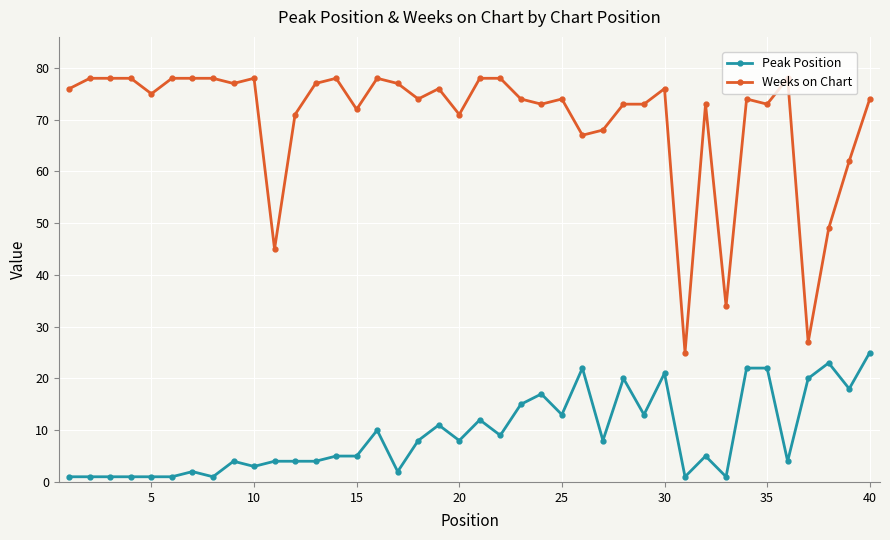

Is this an area chart (filled region under the line)?

No